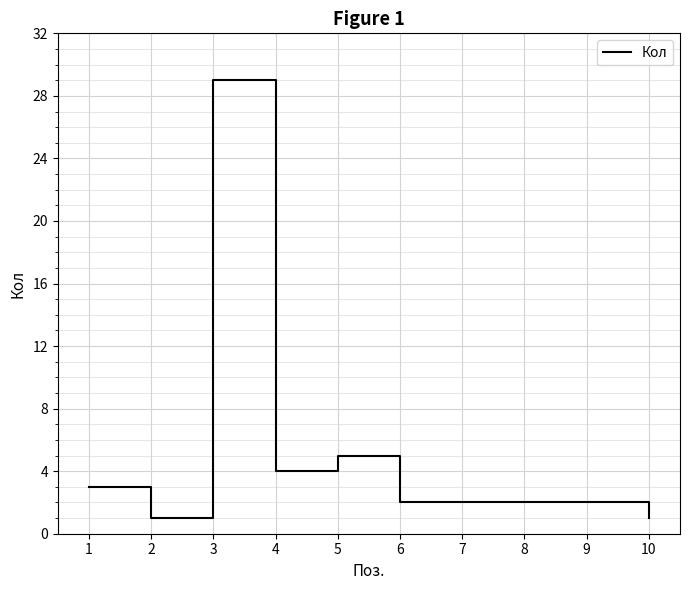

The chart shows a value of 2 at 6. True or false?

True